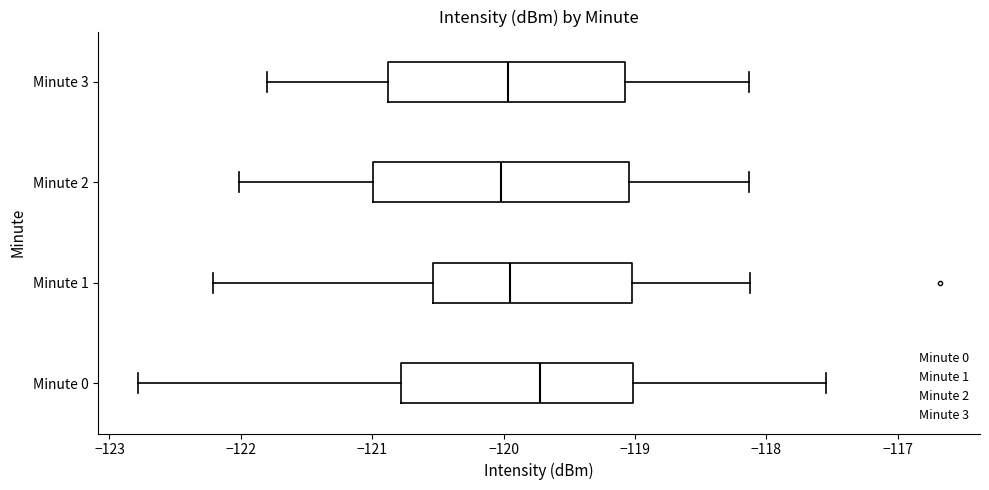

Where is the left edge of the box for Minute 2 on the x-axis? The values are not printed on the chart, so give them approximately, as read against the axis.

-121.0